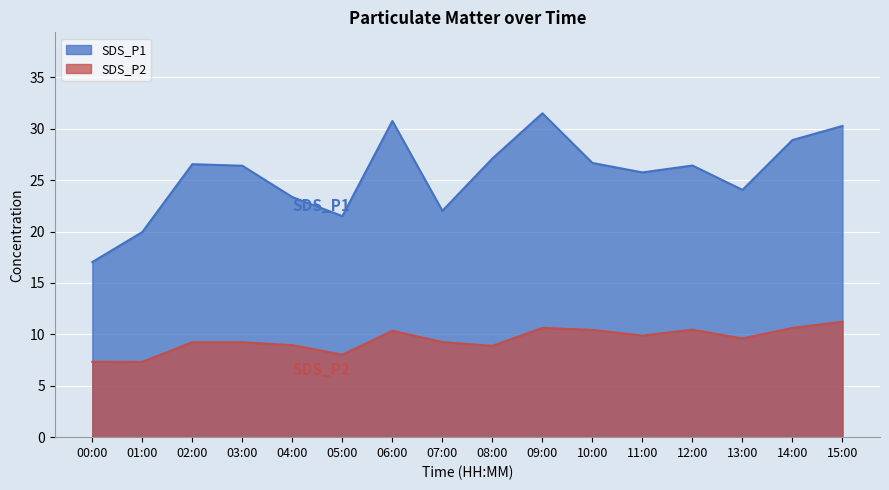

Where does the SDS_P1 series first go above 26?

02:00